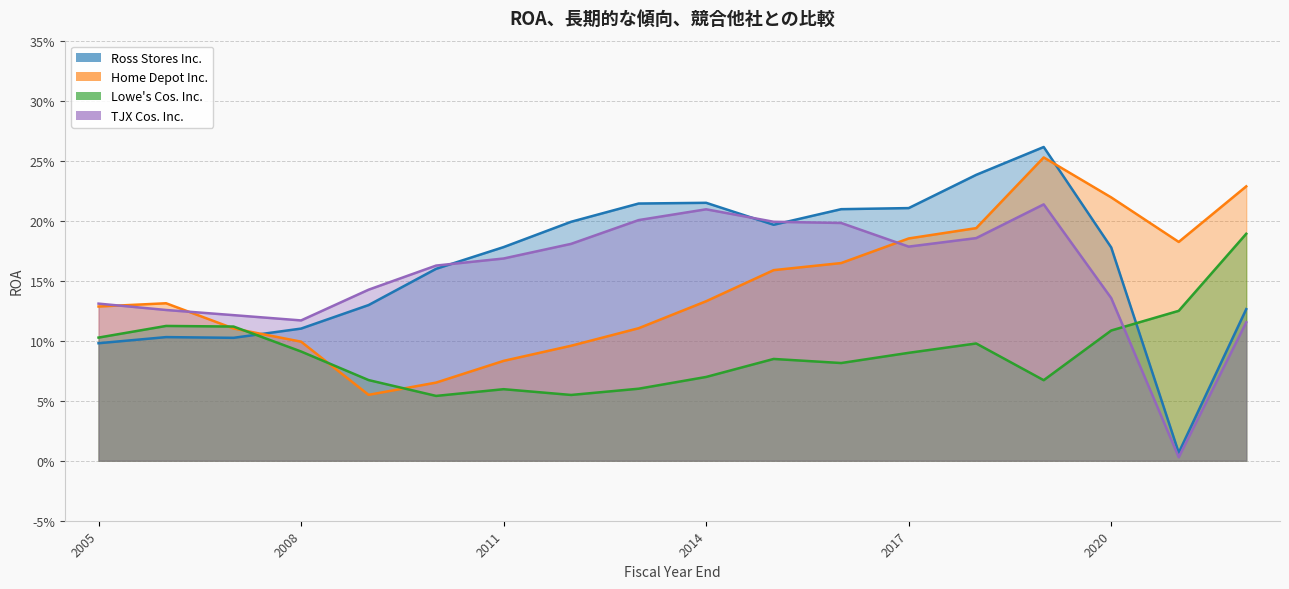

What is the total value across all series at 2014-02-01?

0.6